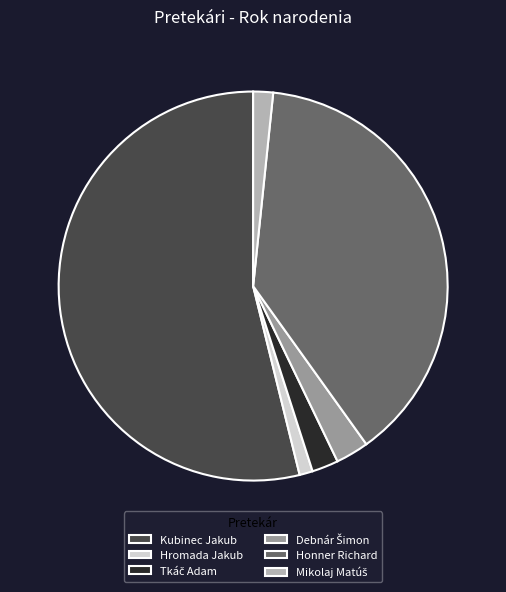

Between Hromada Jakub and Honner Richard, which is larger?

Honner Richard